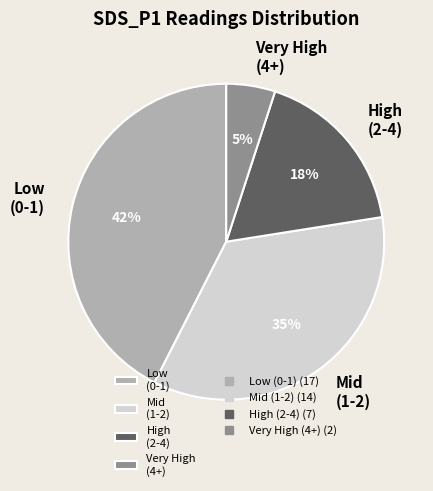

To the nearest percent, what portion does Mid (1-2) represent?

35%